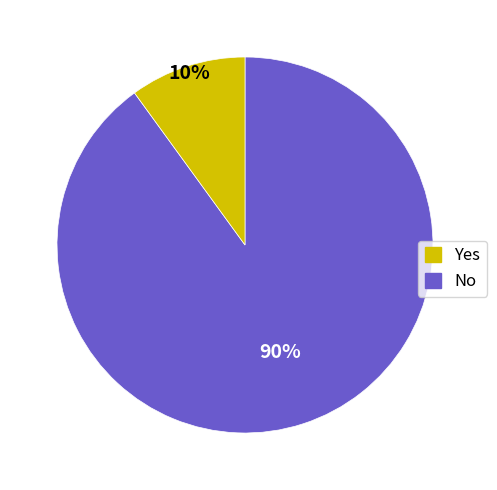

The Yes slice represents 79% of the pie. True or false?

False